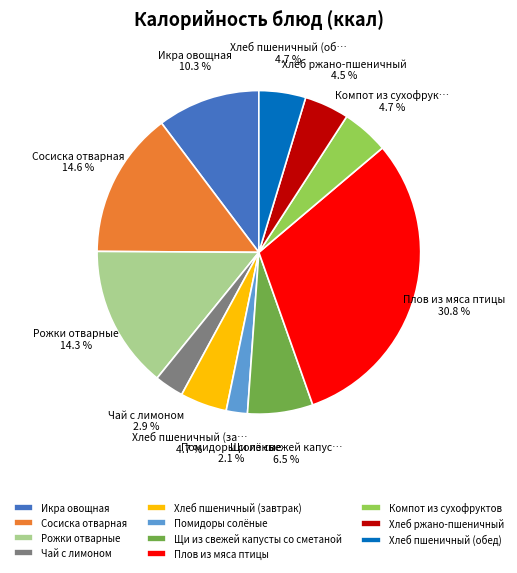

To the nearest percent, what is the difference between the Чай с лимоном and Рожки отварные slice percentages?

11%